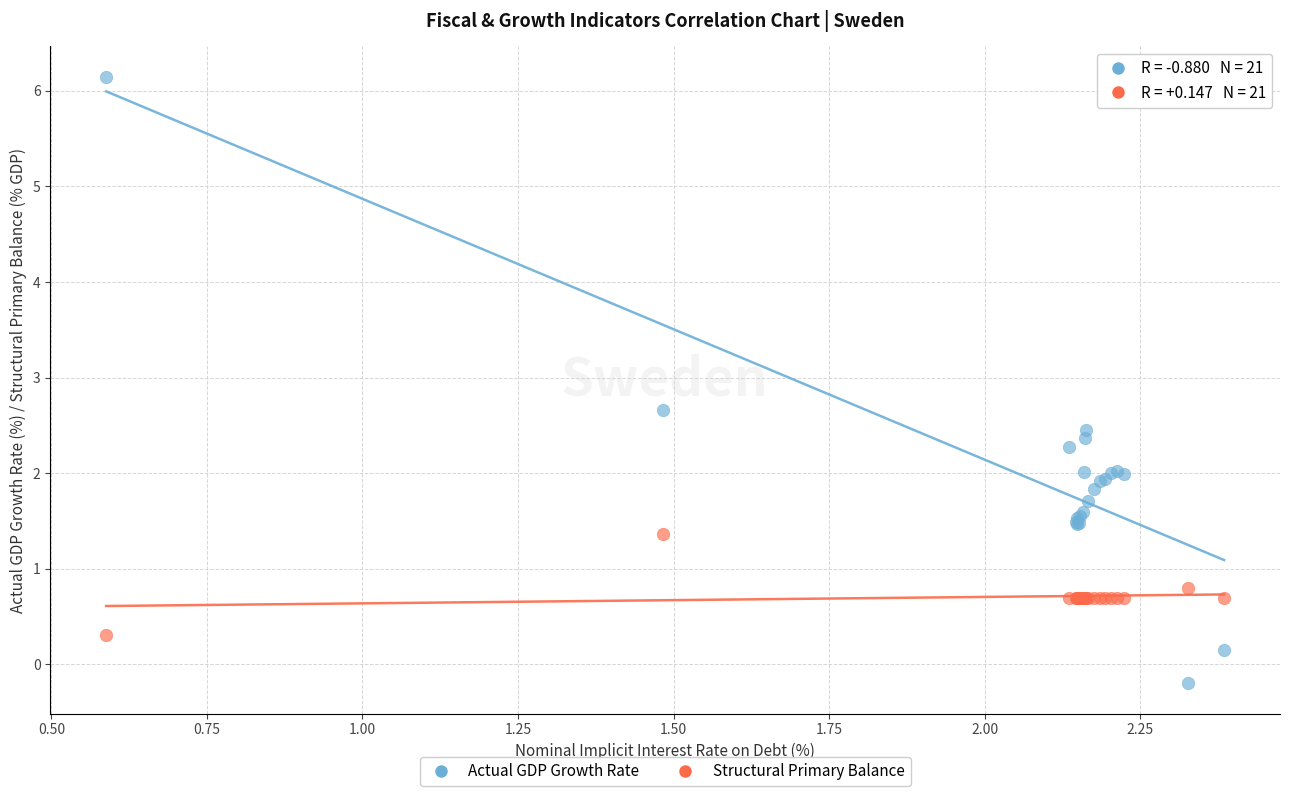

Which series reaches the minimum Y coordinate?

Actual GDP Growth Rate